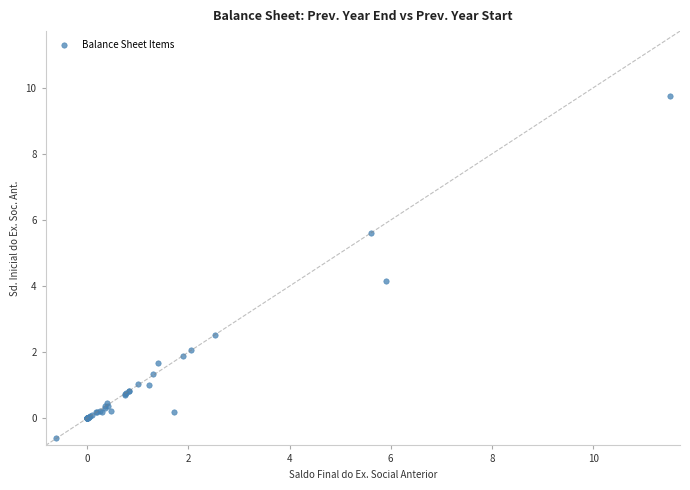

What Y value in the scatter plot is closest to 4?

4.2